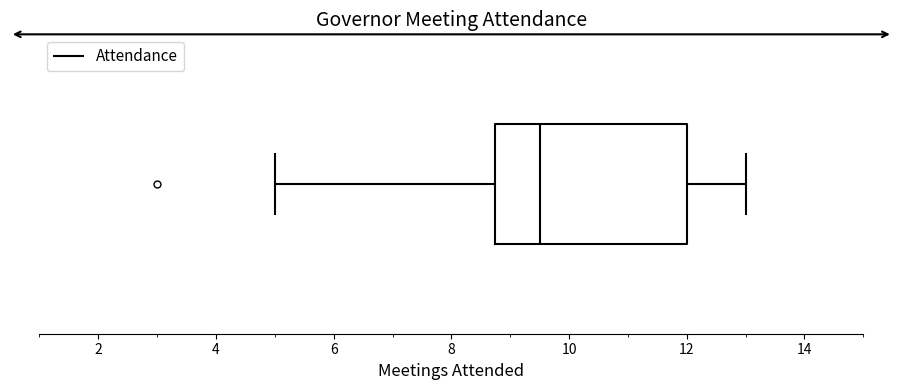

Where is the right edge of the box on the x-axis? The values are not printed on the chart, so give them approximately, as read against the axis.

12.0